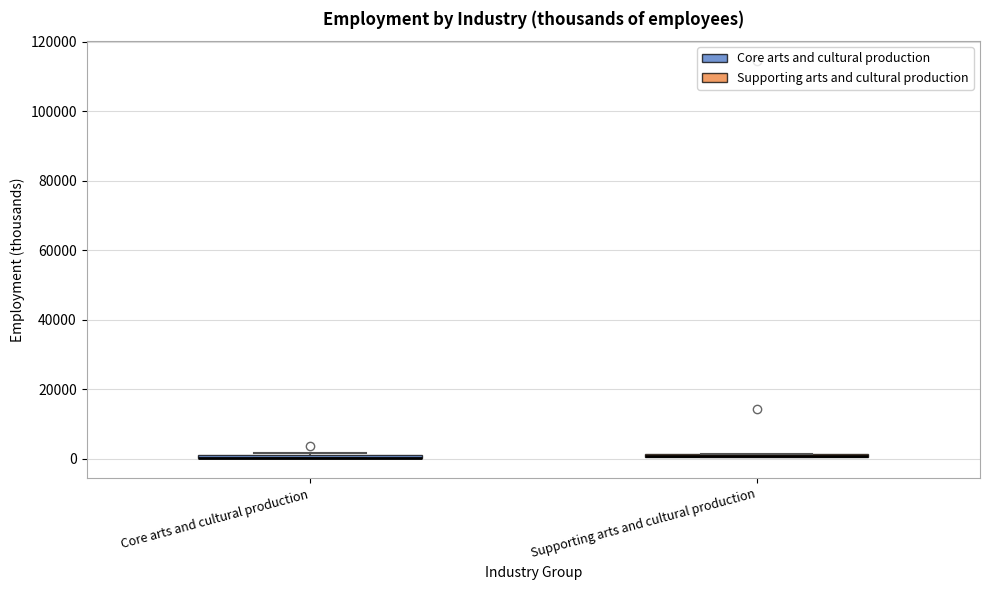

Where is the lower edge of the box for Supporting arts and cultural production on the y-axis? The values are not printed on the chart, so give them approximately, as read against the axis.

0